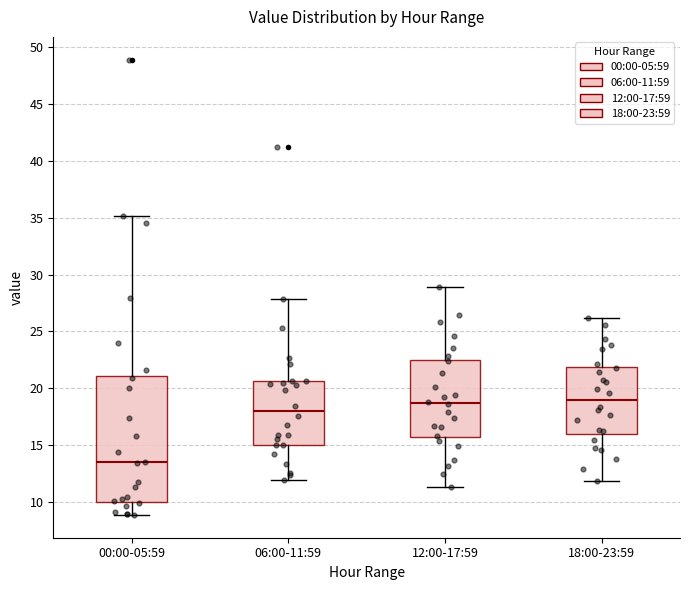

Which box's median line is the lowest?

00:00-05:59